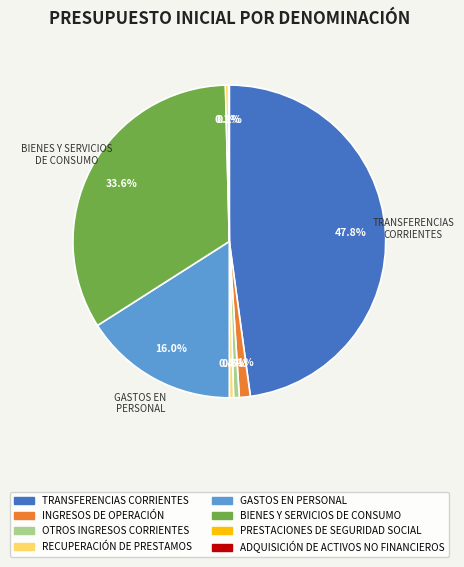

What percentage is NOT represented by OTROS INGRESOS CORRIENTES?

99.4%